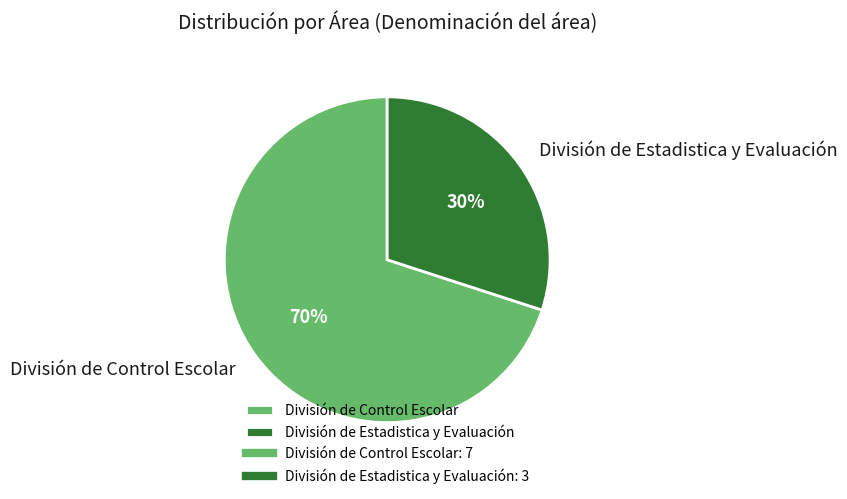

Is the sum of División de Estadistica y Evaluación and División de Control Escolar greater than half?

Yes